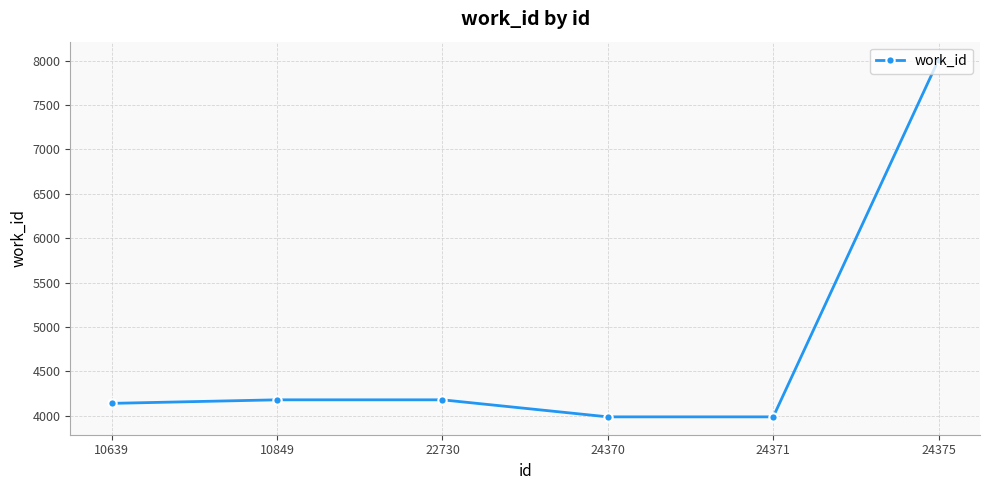

Which has a higher value, 24375 or 10849?

24375